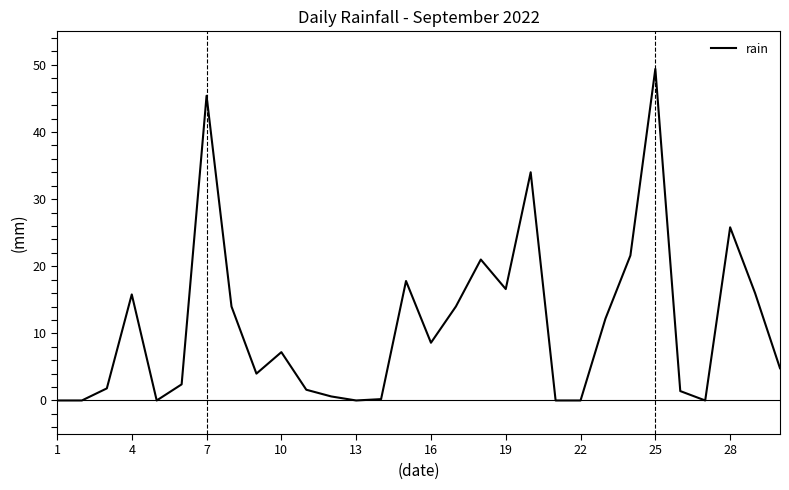

What is the maximum value shown in the chart?

49.4